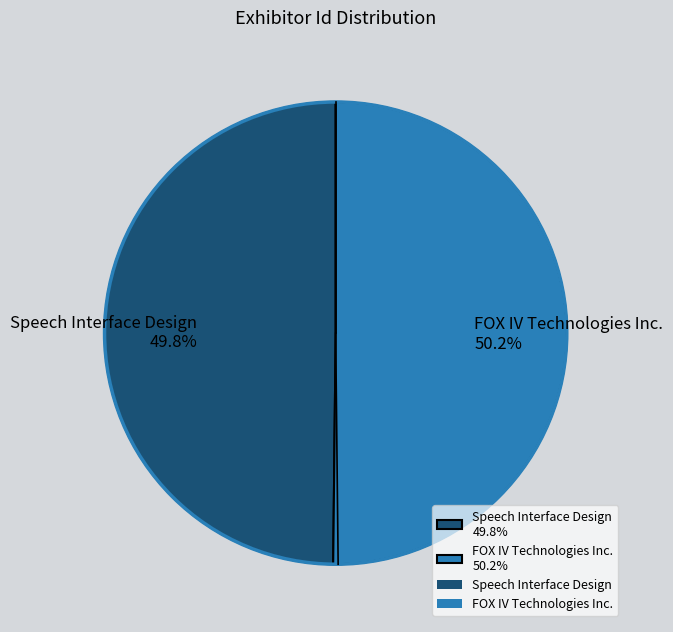

How many slices are in this pie chart?

2